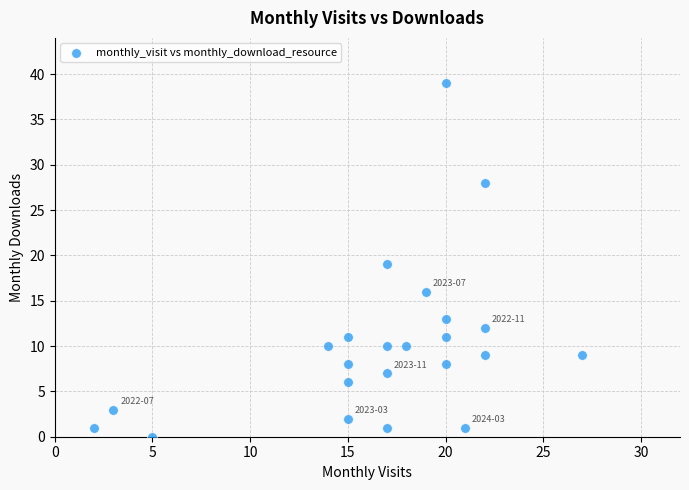

What is the range of X values (max minus min)?

25